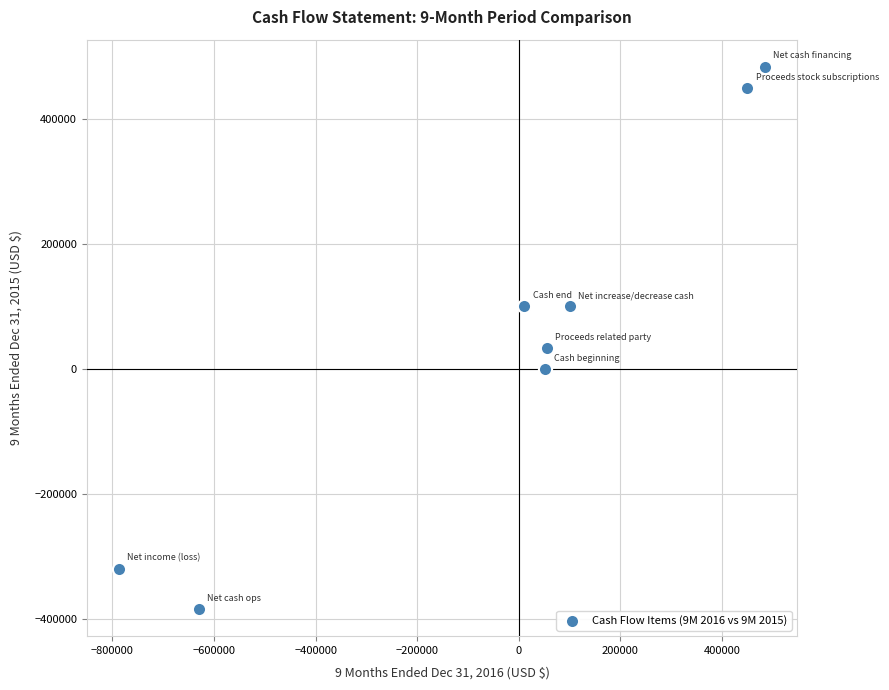

What Y value in the scatter plot is closest to 50324?

34253